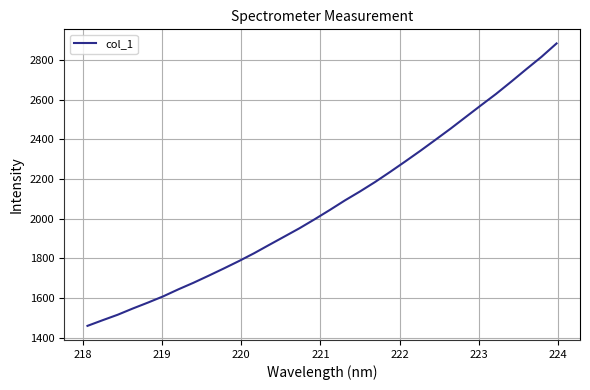

What is the maximum value shown in the chart?

2883.3